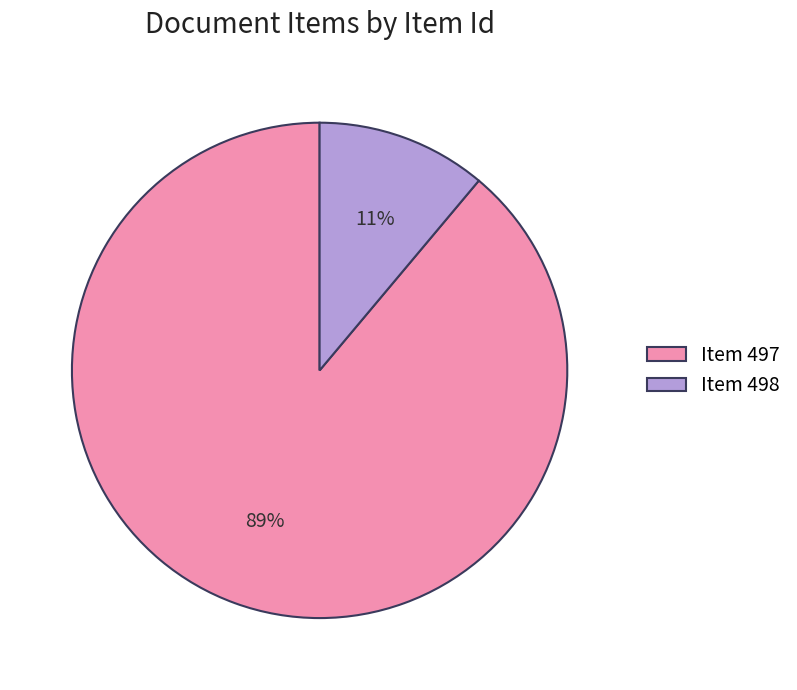

To the nearest percent, what percentage of the pie is Item 498?

11%